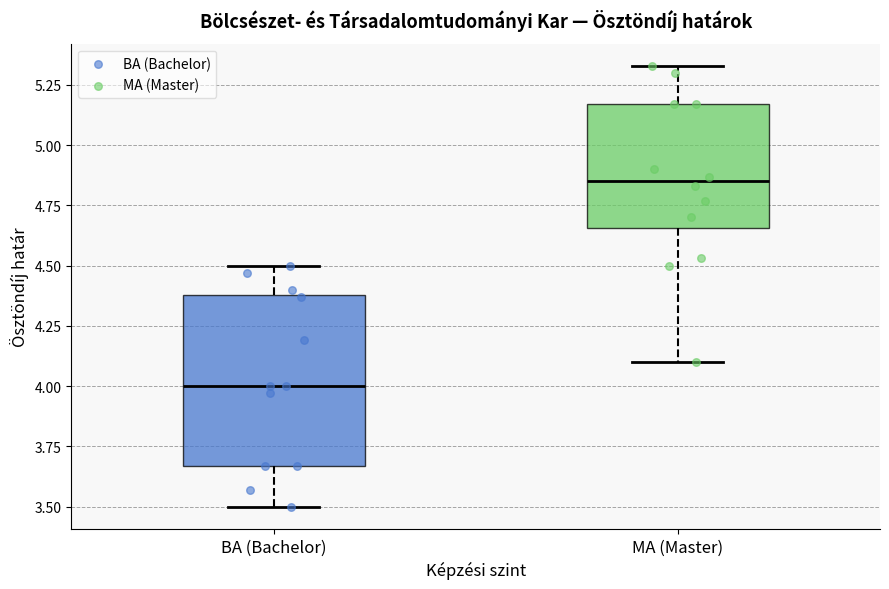

Reading left to right, read every box against the y-axis: the position of its median line, the range the box covers, and the ends of its whiskers. The values are not printed on the chart, so give them approximately, as read against the axis.

BA (Bachelor): median 4.00, box 3.65 to 4.40, whiskers 3.50 to 4.50
MA (Master): median 4.85, box 4.65 to 5.15, whiskers 4.10 to 5.35